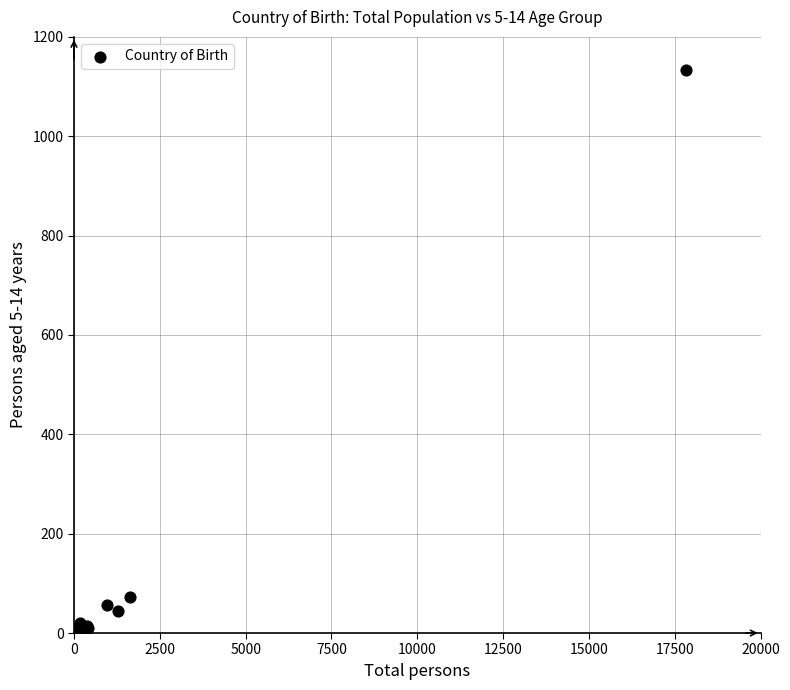

What Y value in the scatter plot is closest to 566?

72